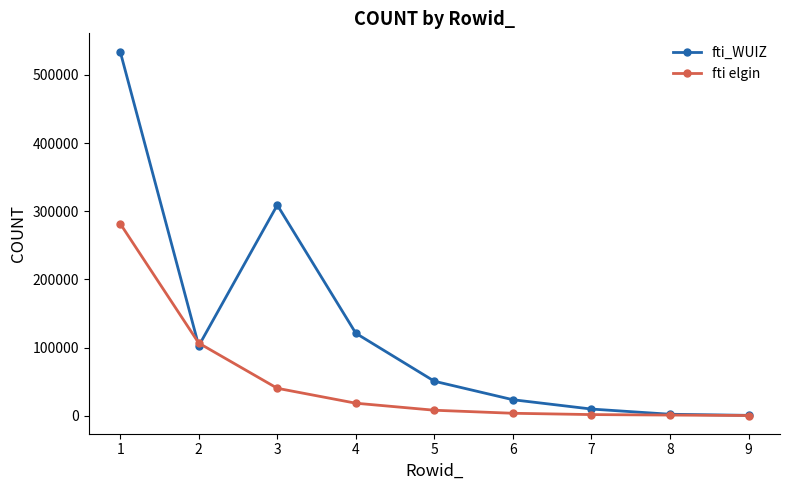

Rank the series at 5 from lowest to highest value.

fti elgin, fti_WUIZ